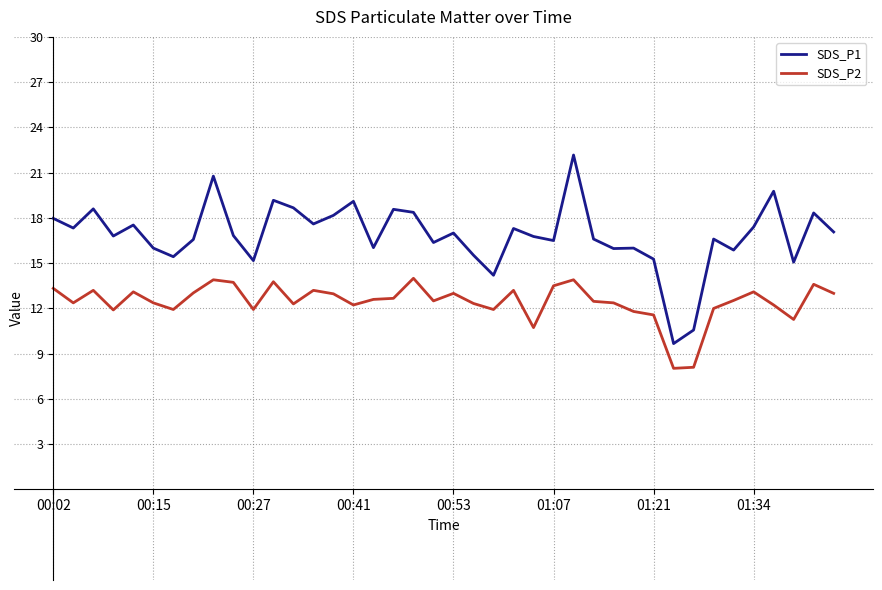

How many series are shown in this chart?

2